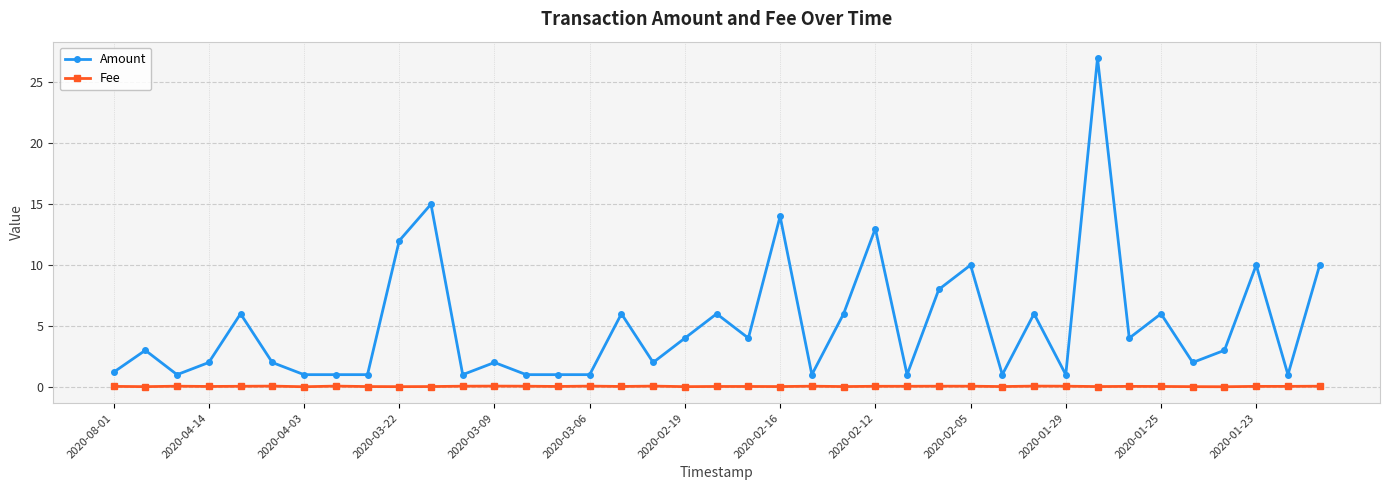

What is the value of the Amount point at the 35th from the left?

2.0